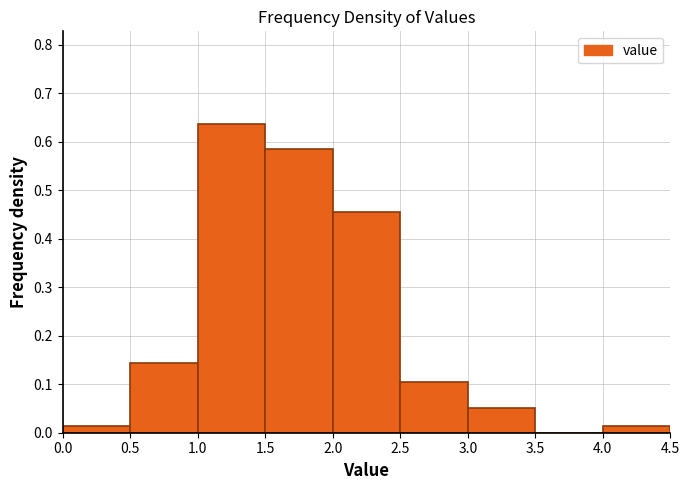

Over which range of the x-axis is the bar tallest?

1.0 to 1.5